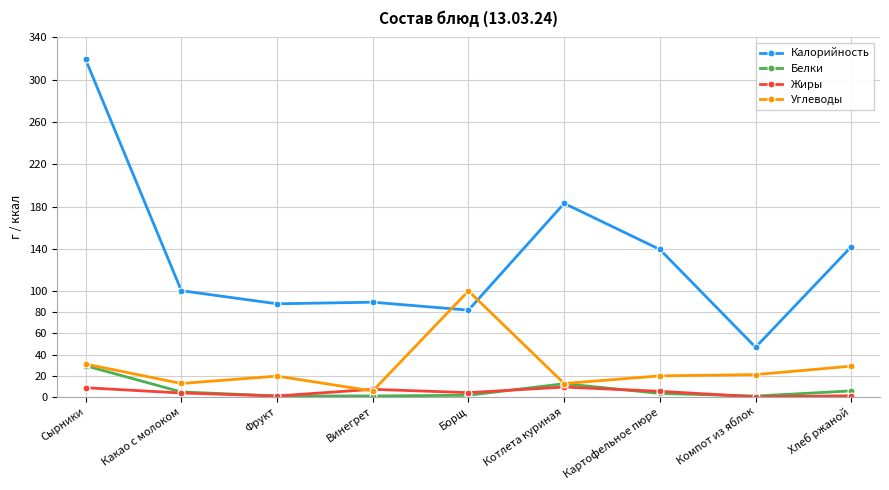

How many lines are shown in the chart?

4